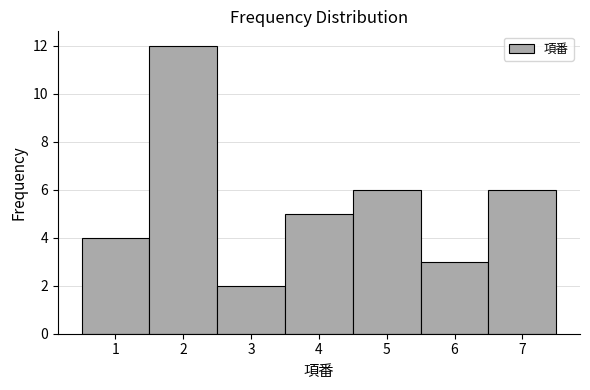

How tall is the bar that spans 1.5 to 2.5 on the x-axis? The values are not printed on the chart, so give them approximately, as read against the axis.

12